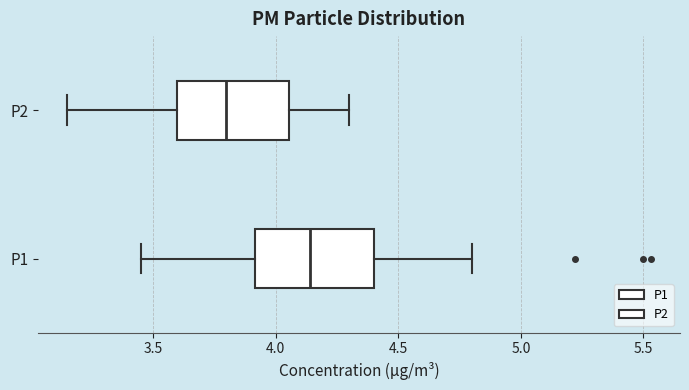

Which box's median line is the furthest to the right?

P1